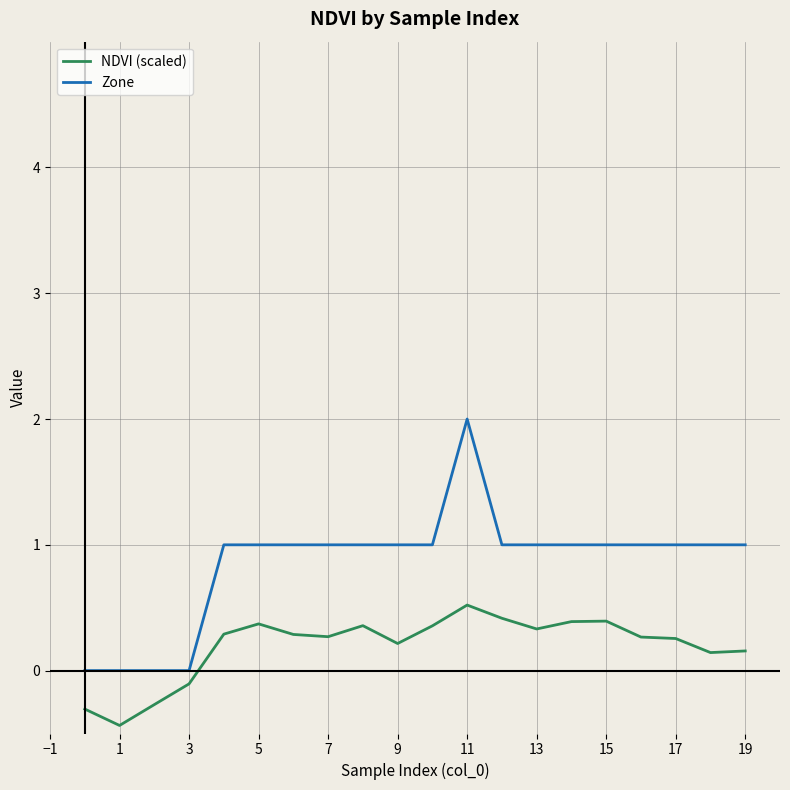

Rank the series by their average value, from lowest to highest.

NDVI (scaled), Zone